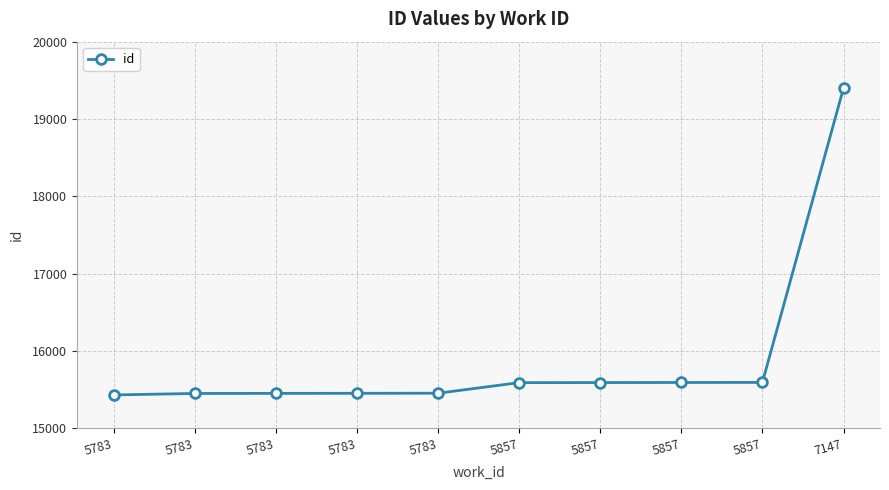

Which label corresponds to the smallest value in the chart?

5783